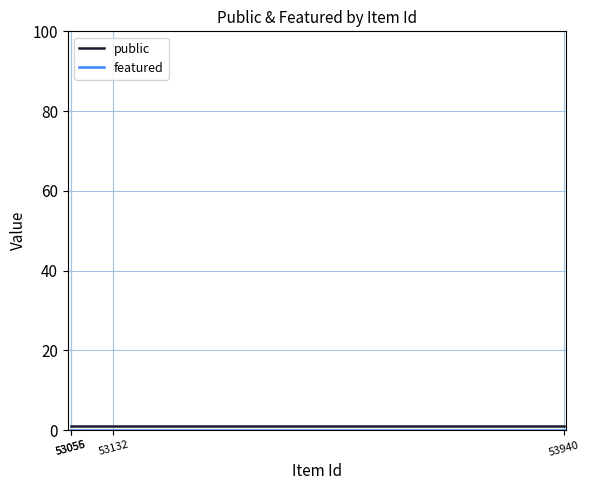

True or false: public has more than 2 interior local peaks.

False